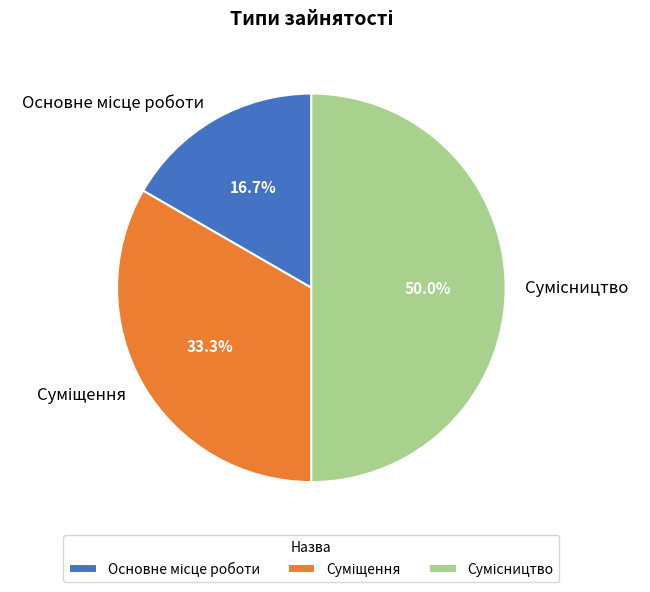

To the nearest percent, what portion does Суміщення represent?

33%